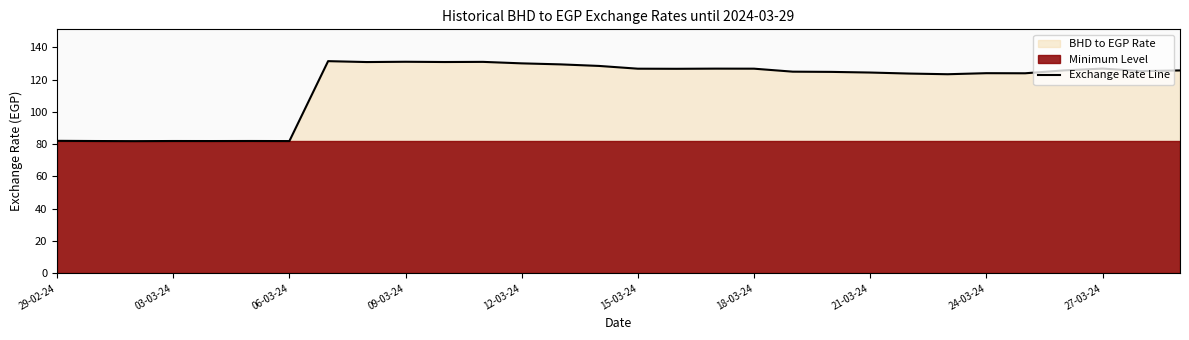

What is the label of the 17th point from the right?

13